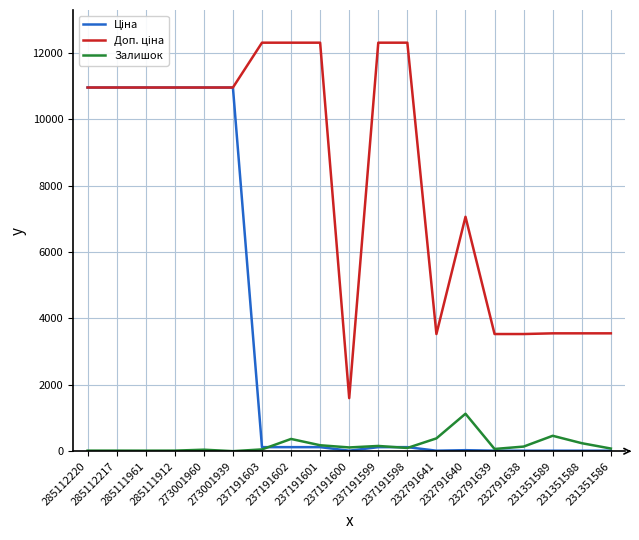

Count the number of categories in the chart.

19